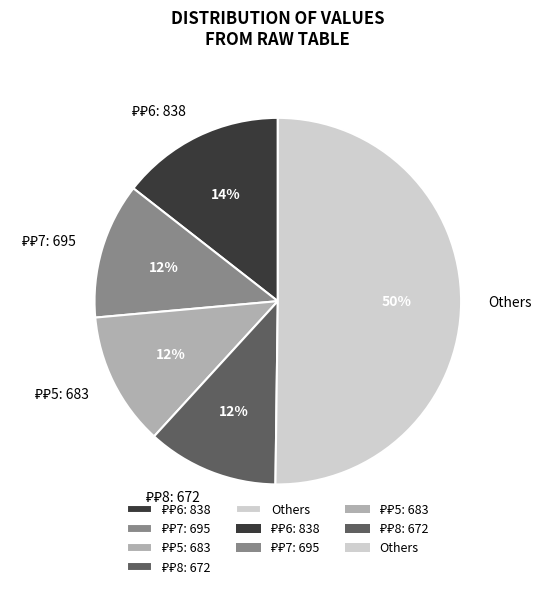

How many segments does this pie chart have?

5